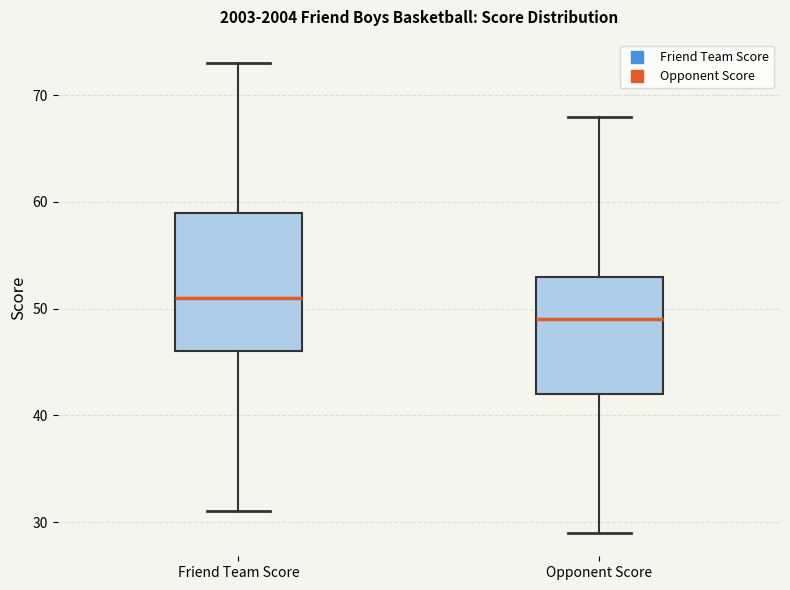

Reading left to right, read every box against the y-axis: the position of its median line, the range the box covers, and the ends of its whiskers. The values are not printed on the chart, so give them approximately, as read against the axis.

Friend Team Score: median 51, box 46 to 59, whiskers 31 to 73
Opponent Score: median 49, box 42 to 53, whiskers 29 to 68